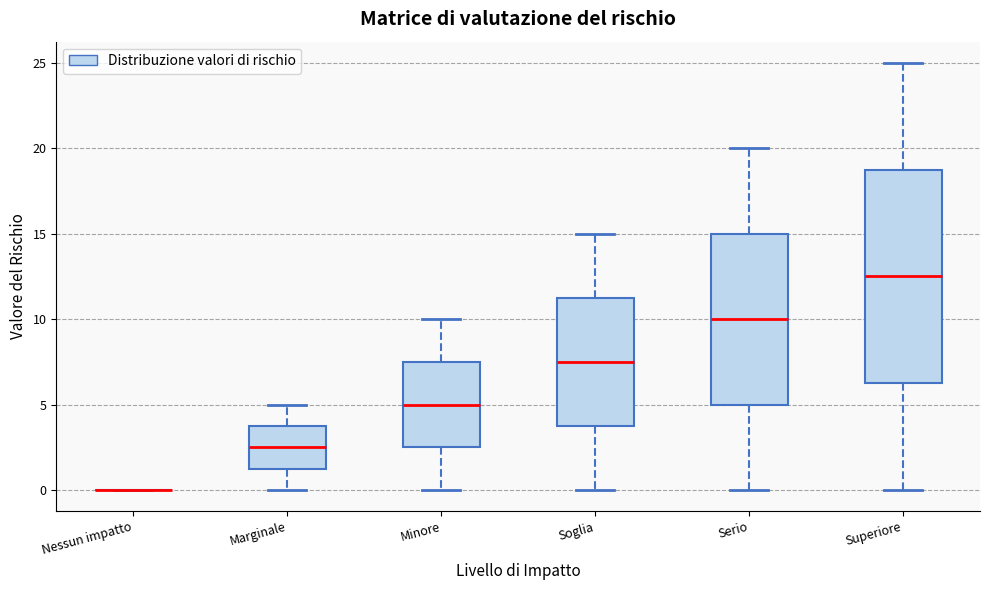

Reading left to right, read every box against the y-axis: the position of its median line, the range the box covers, and the ends of its whiskers. The values are not printed on the chart, so give them approximately, as read against the axis.

Nessun impatto: box collapsed to a line at 0.0, whiskers 0.0 to 0.0
Marginale: median 2.5, box 1.5 to 4.0, whiskers 0.0 to 5.0
Minore: median 5.0, box 2.5 to 7.5, whiskers 0.0 to 10.0
Soglia: median 7.5, box 4.0 to 11.5, whiskers 0.0 to 15.0
Serio: median 10.0, box 5.0 to 15.0, whiskers 0.0 to 20.0
Superiore: median 12.5, box 6.5 to 19.0, whiskers 0.0 to 25.0